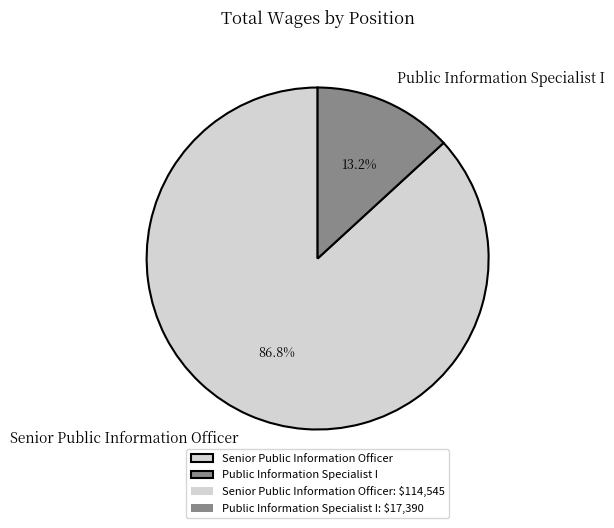

Which slice is the largest?

Senior Public Information Officer